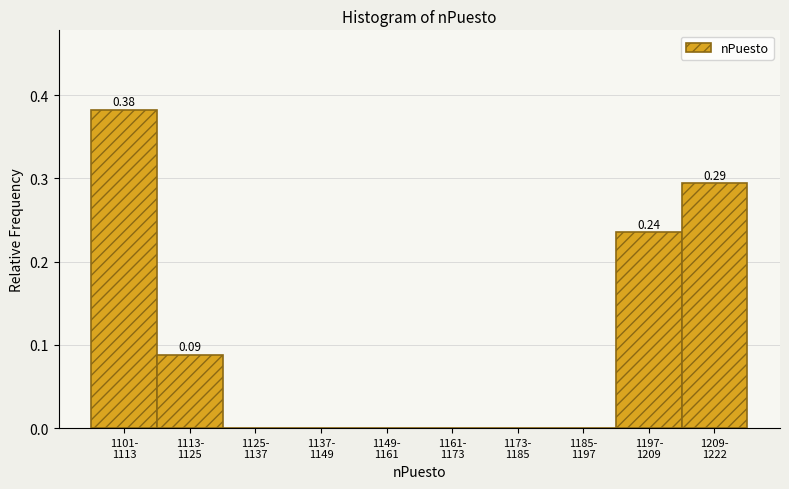

What is the sum of all values?

1.0